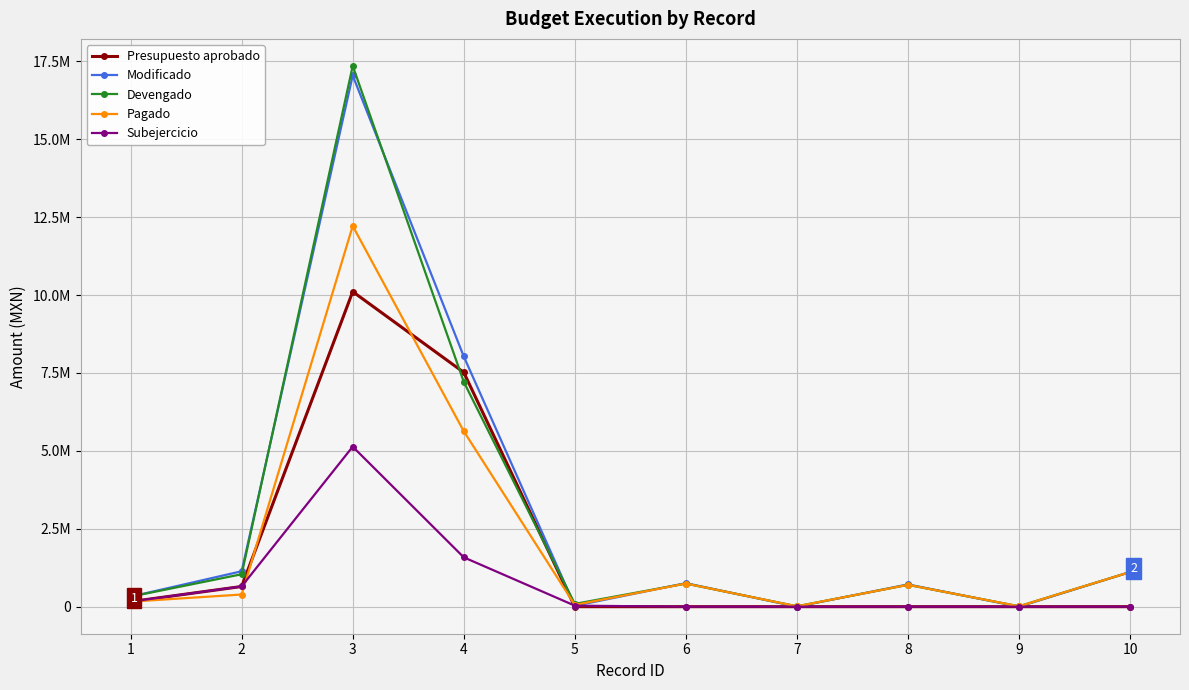

What are all the series names shown in the legend?

Presupuesto aprobado, Modificado, Devengado, Pagado, Subejercicio